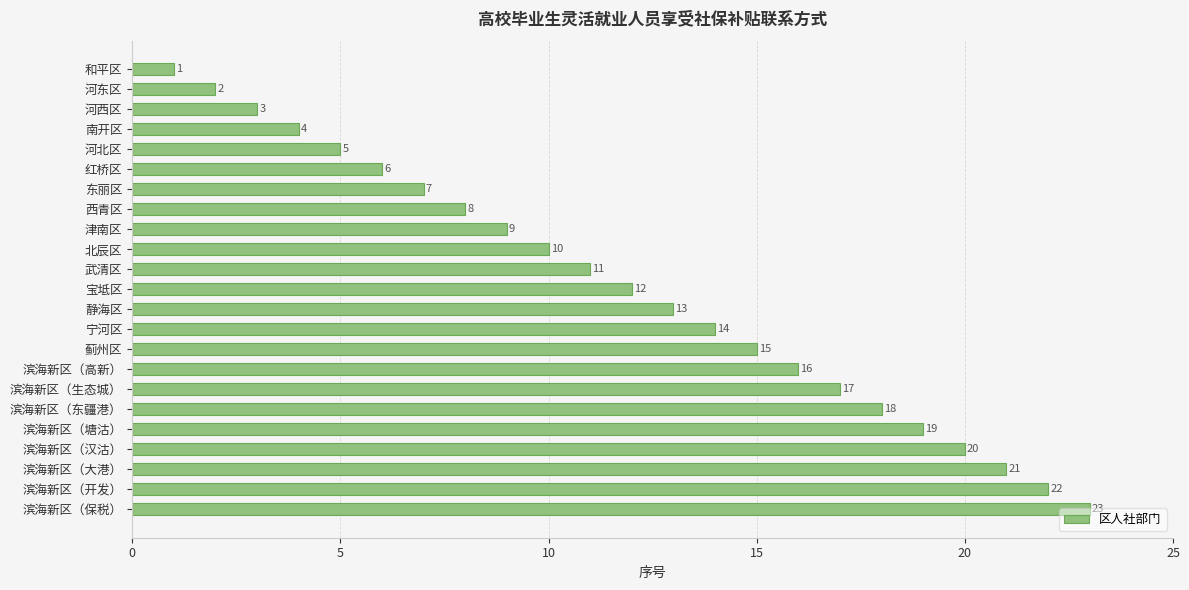

List the labels in order of value, largest first.

滨海新区（保税）, 滨海新区（开发）, 滨海新区（大港）, 滨海新区（汉沽）, 滨海新区（塘沽）, 滨海新区（东疆港）, 滨海新区（生态城）, 滨海新区（高新）, 蓟州区, 宁河区, 静海区, 宝坻区, 武清区, 北辰区, 津南区, 西青区, 东丽区, 红桥区, 河北区, 南开区, 河西区, 河东区, 和平区